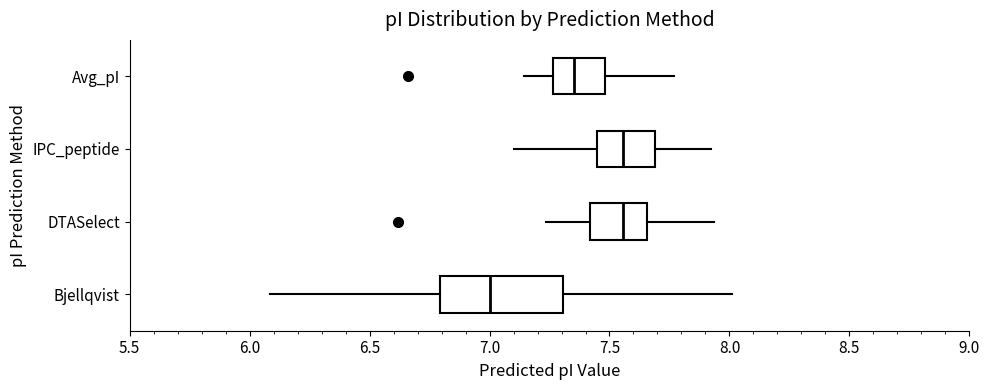

Reading bottom to top, read every box against the x-axis: the position of its median line, the range the box covers, and the ends of its whiskers. The values are not printed on the chart, so give them approximately, as read against the axis.

Bjellqvist: median 7.00, box 6.80 to 7.30, whiskers 6.10 to 8.00
DTASelect: median 7.55, box 7.40 to 7.65, whiskers 7.25 to 7.95
IPC_peptide: median 7.55, box 7.45 to 7.70, whiskers 7.10 to 7.90
Avg_pI: median 7.35, box 7.25 to 7.50, whiskers 7.15 to 7.75